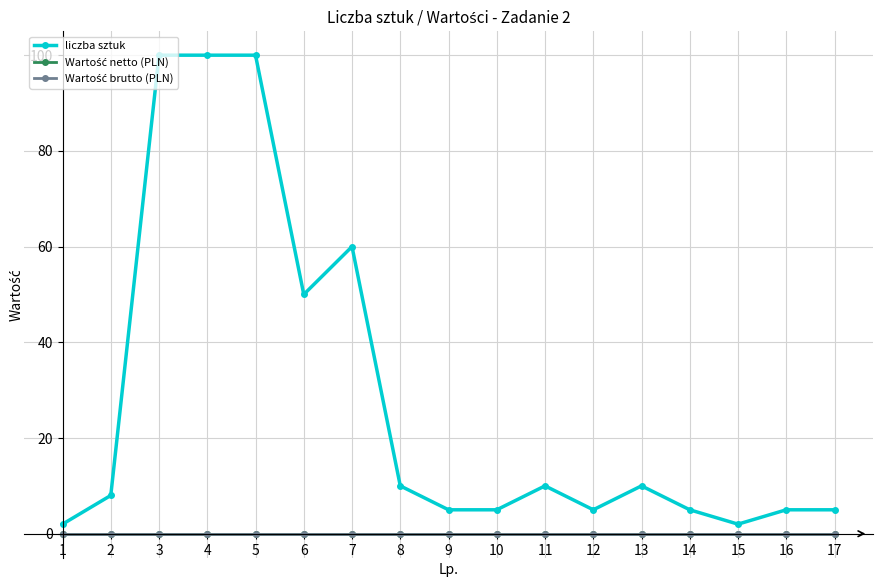

Does the chart have visible grid lines?

Yes